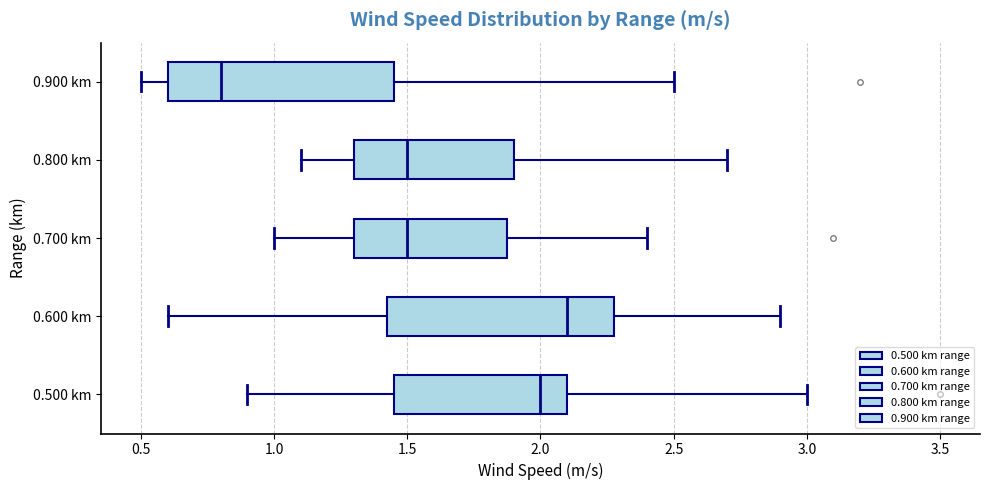

Reading bottom to top, read every box against the x-axis: the position of its median line, the range the box covers, and the ends of its whiskers. The values are not printed on the chart, so give them approximately, as read against the axis.

0.500 km: median 2.00, box 1.45 to 2.10, whiskers 0.90 to 3.00
0.600 km: median 2.10, box 1.45 to 2.30, whiskers 0.60 to 2.90
0.700 km: median 1.50, box 1.30 to 1.90, whiskers 1.00 to 2.40
0.800 km: median 1.50, box 1.30 to 1.90, whiskers 1.10 to 2.70
0.900 km: median 0.80, box 0.60 to 1.45, whiskers 0.50 to 2.50